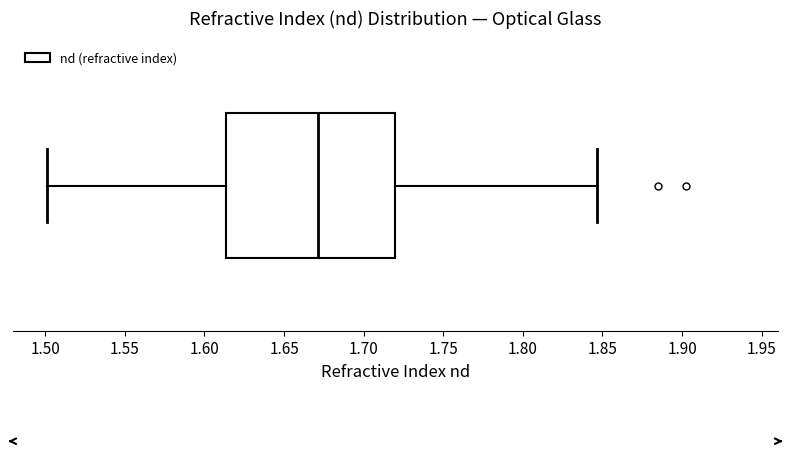

Where does the right whisker of the box end on the x-axis? The values are not printed on the chart, so give them approximately, as read against the axis.

1.845